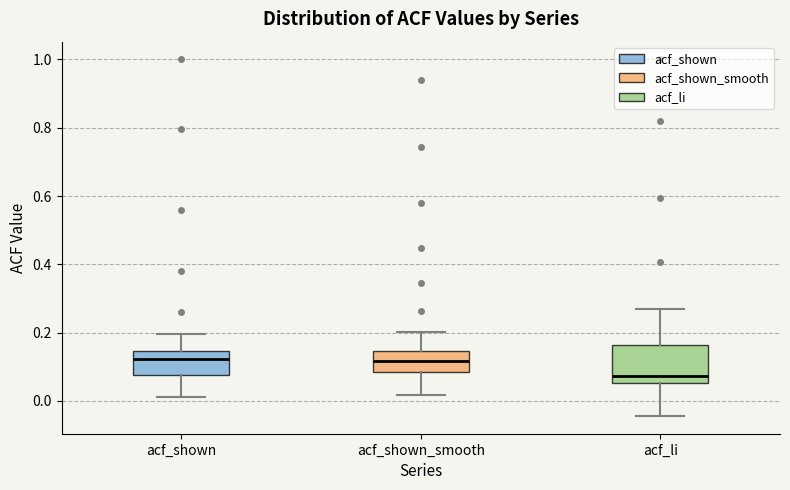

Where is the lower edge of the box for acf_li on the y-axis? The values are not printed on the chart, so give them approximately, as read against the axis.

0.06